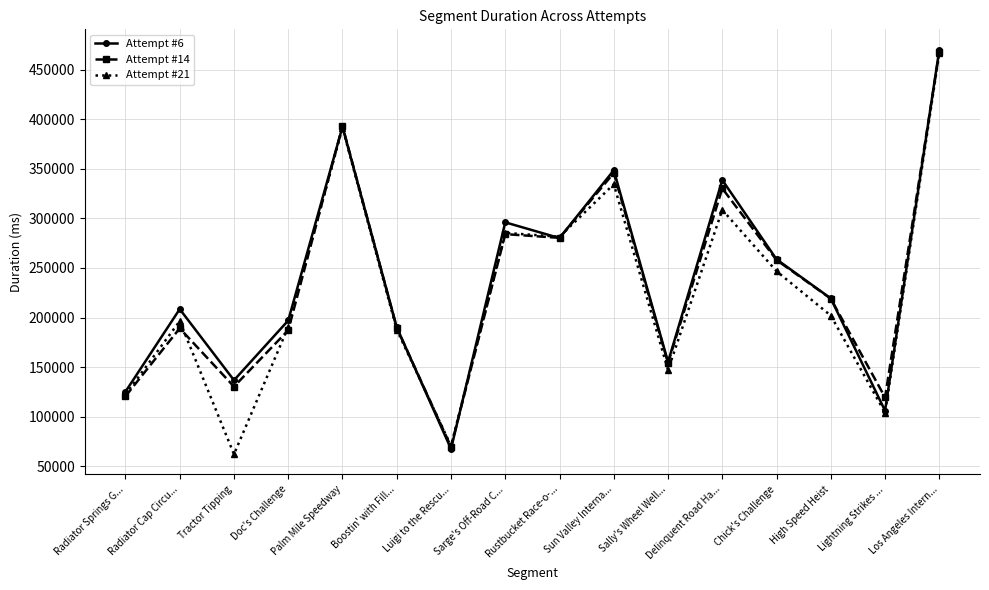

How many lines are shown in the chart?

3